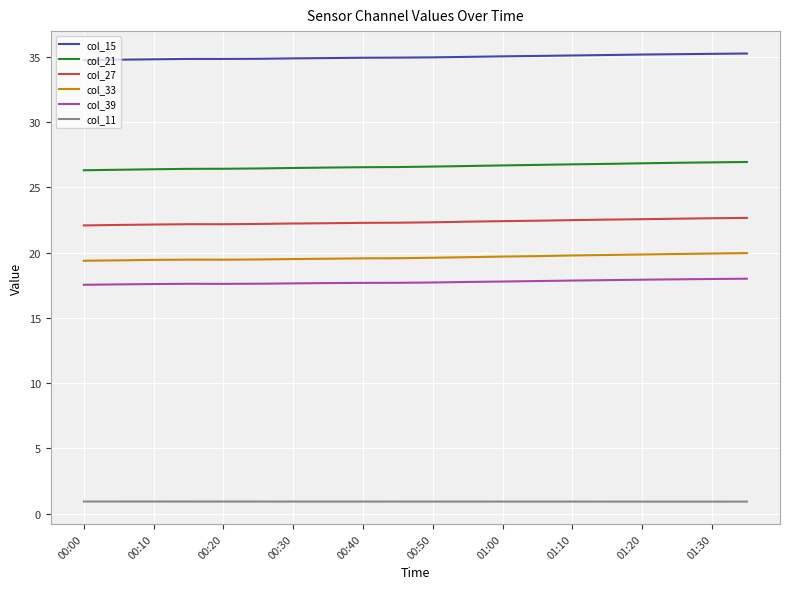

True or false: col_27 and col_33 intersect in this chart.

False